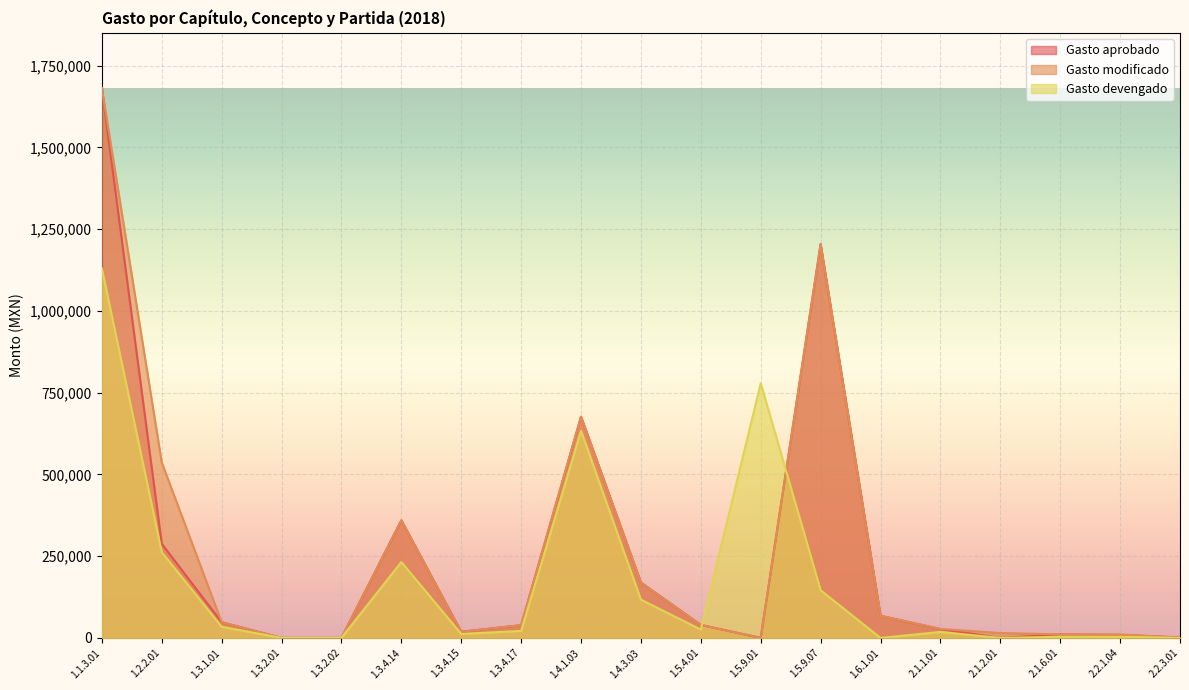

What is the label of the 10th point from the left?

1.4.3.03